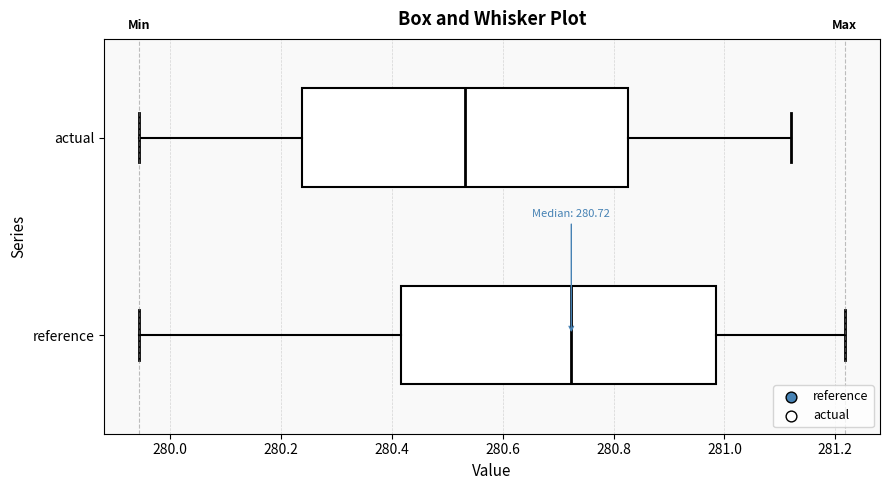

Which box is the widest, from its left edge to its right edge?

actual